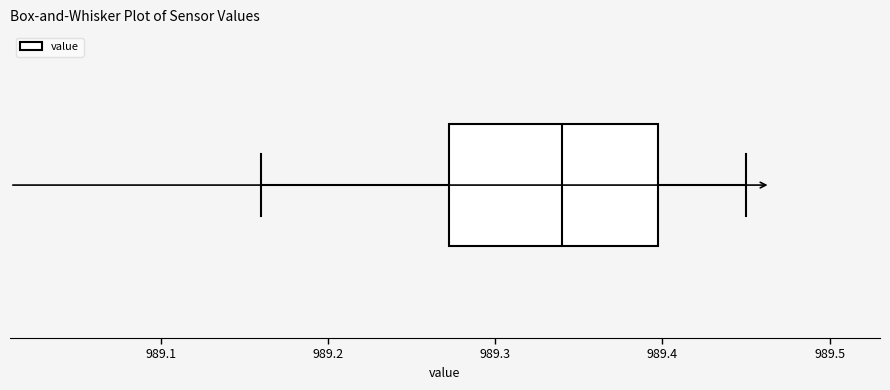

Read this box plot against the x-axis: the position of the median line, the range covered by the box, and the ends of both whiskers. The values are not printed on the chart, so give them approximately, as read against the axis.

median 989.34, box 989.27 to 989.40, whiskers 989.16 to 989.45